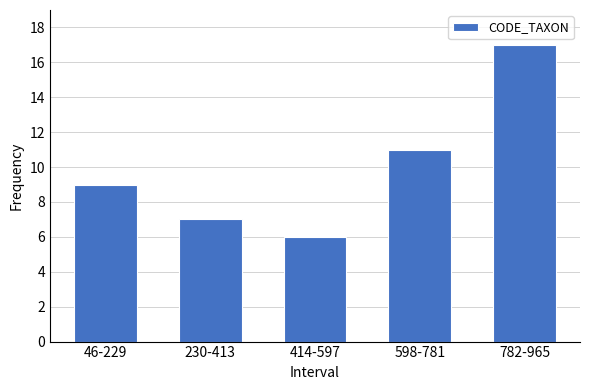

Reading right to left, list all the values displayed in this chart.

782-965=17	598-781=11	414-597=6	230-413=7	46-229=9